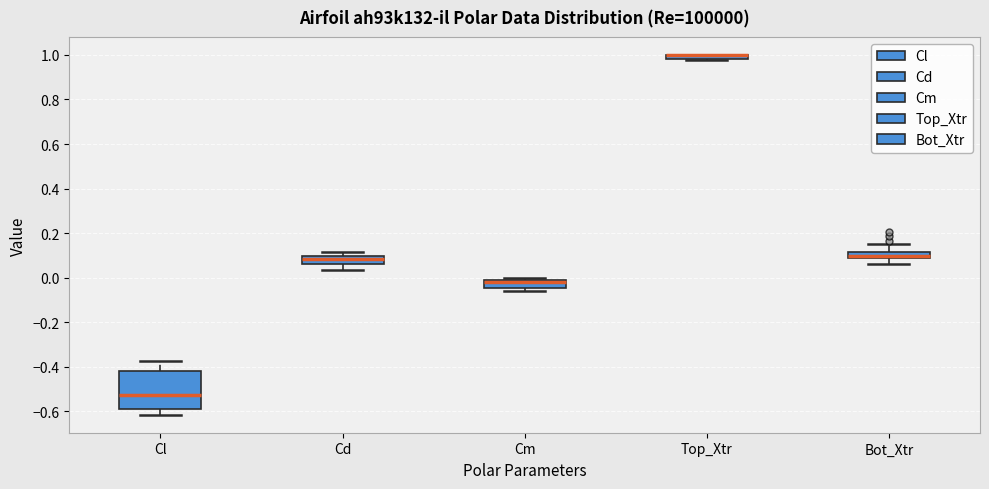

Where is the upper edge of the box for Cd on the y-axis? The values are not printed on the chart, so give them approximately, as read against the axis.

0.10